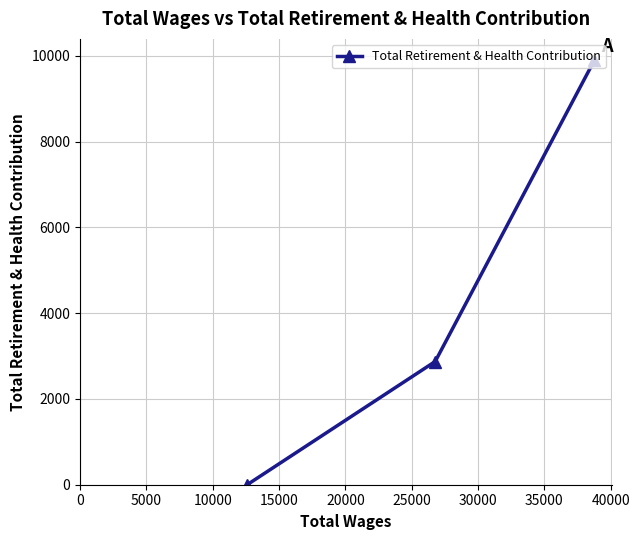

What is the difference between the maximum and minimum values?

9900